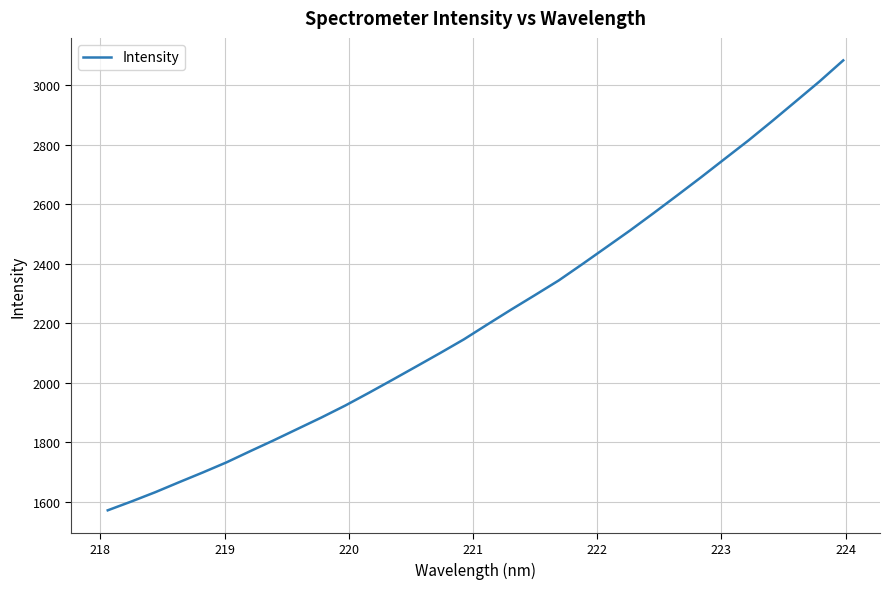

What is the difference between the maximum and minimum values?

1512.4